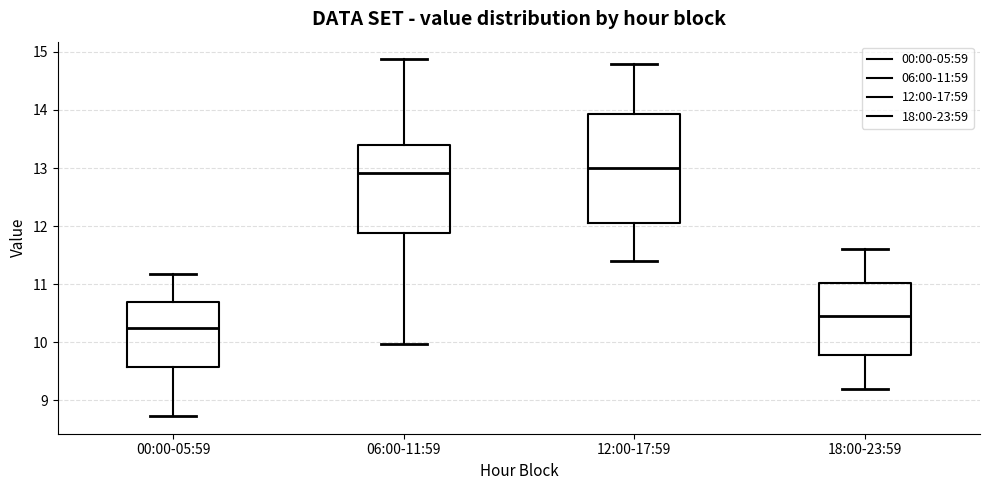

Which box has the lowest median line?

00:00-05:59